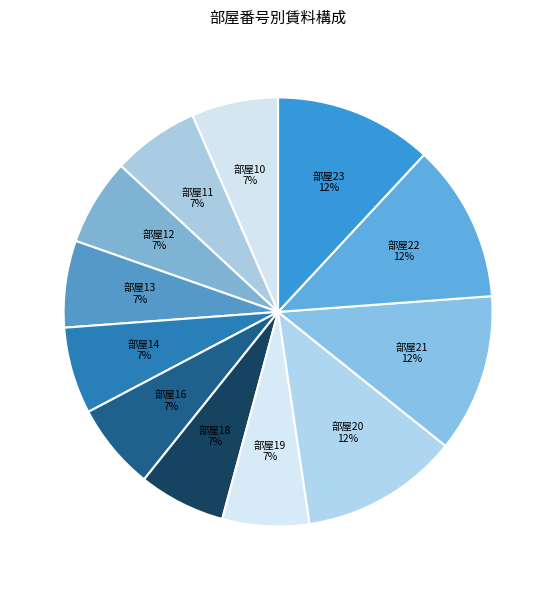

Do 部屋13 and 部屋12 together represent more than half of the pie?

No